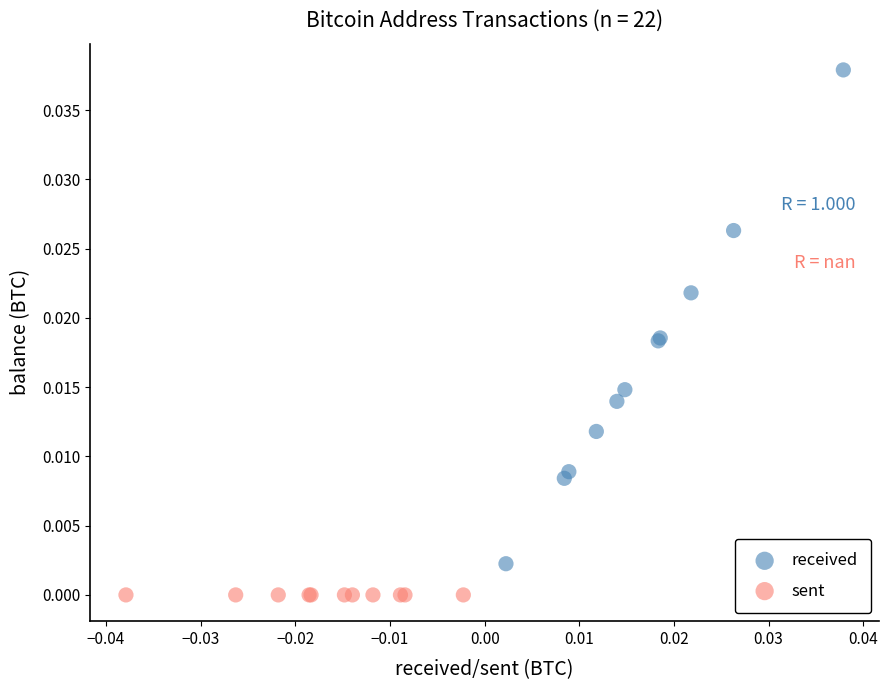

Which series contains the highest Y value?

received